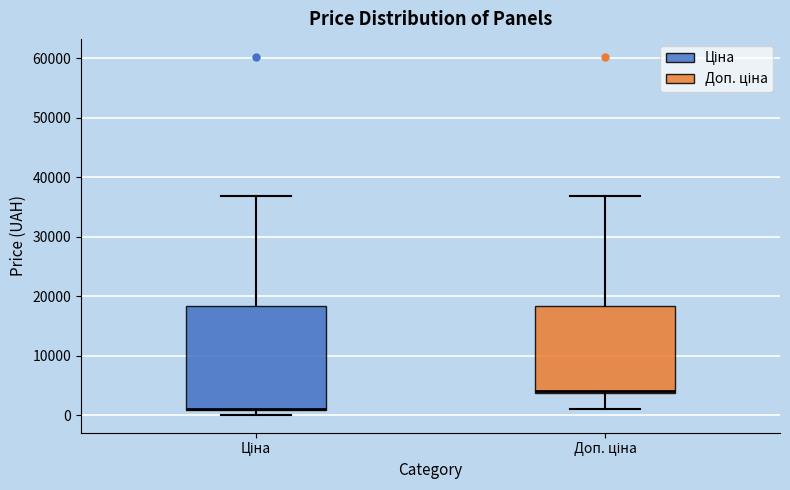

Comparing the boxes themselves (not the whiskers), which one is the tallest?

Ціна